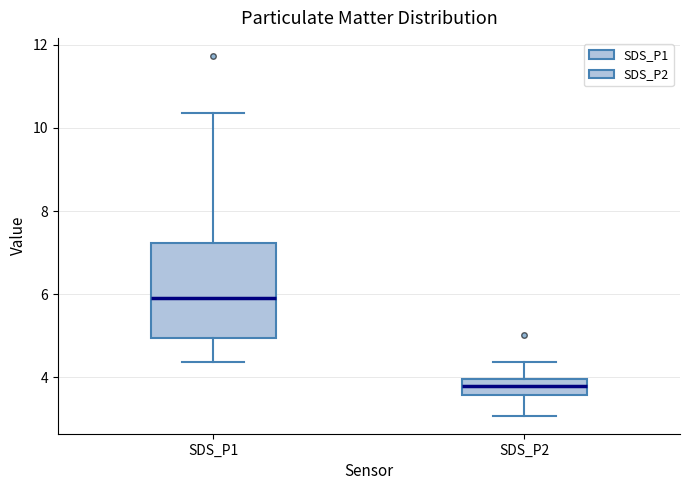

Where does the median line of the box for SDS_P2 sit on the y-axis? The values are not printed on the chart, so give them approximately, as read against the axis.

3.8